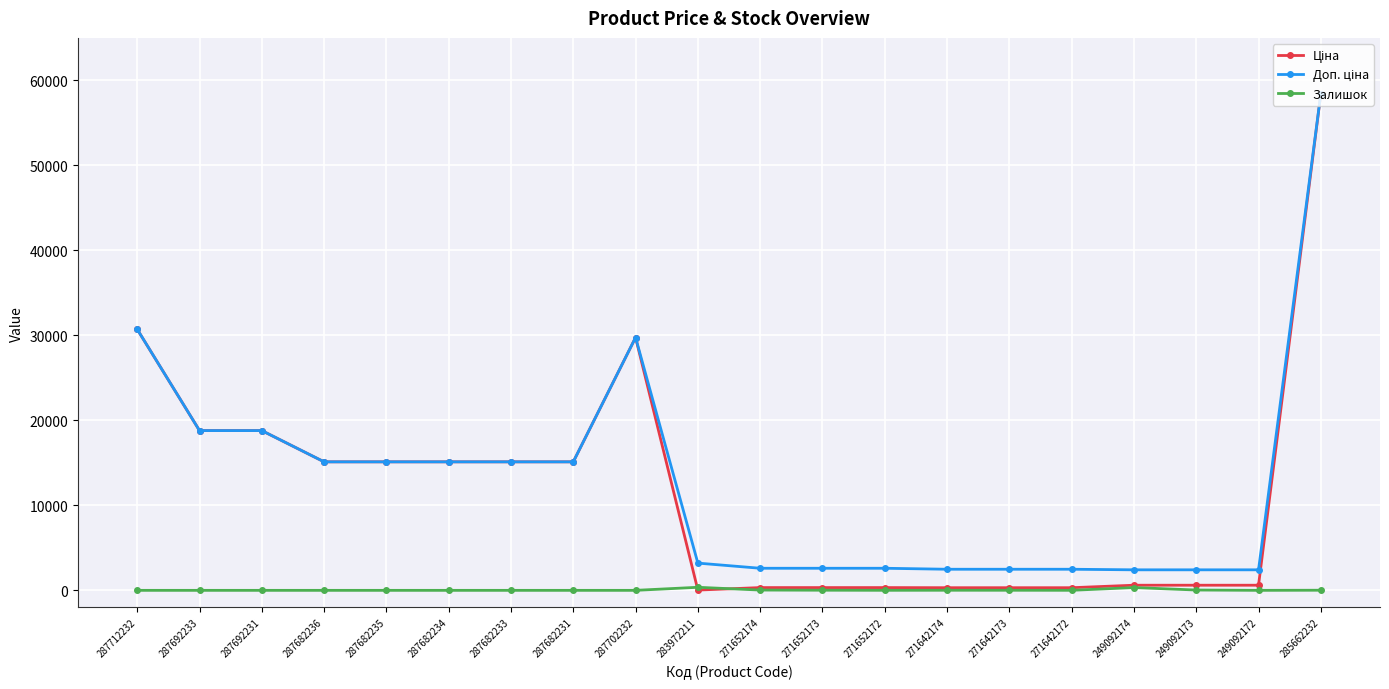

True or false: Залишок has more than 0 points higher than both neighbors.

True